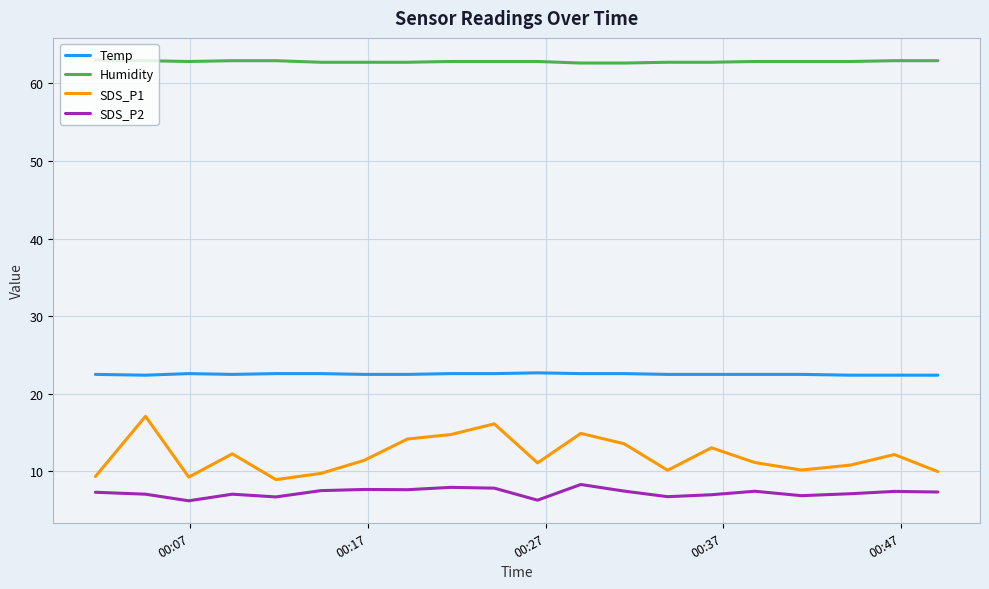

True or false: SDS_P2 and SDS_P1 intersect in this chart.

False